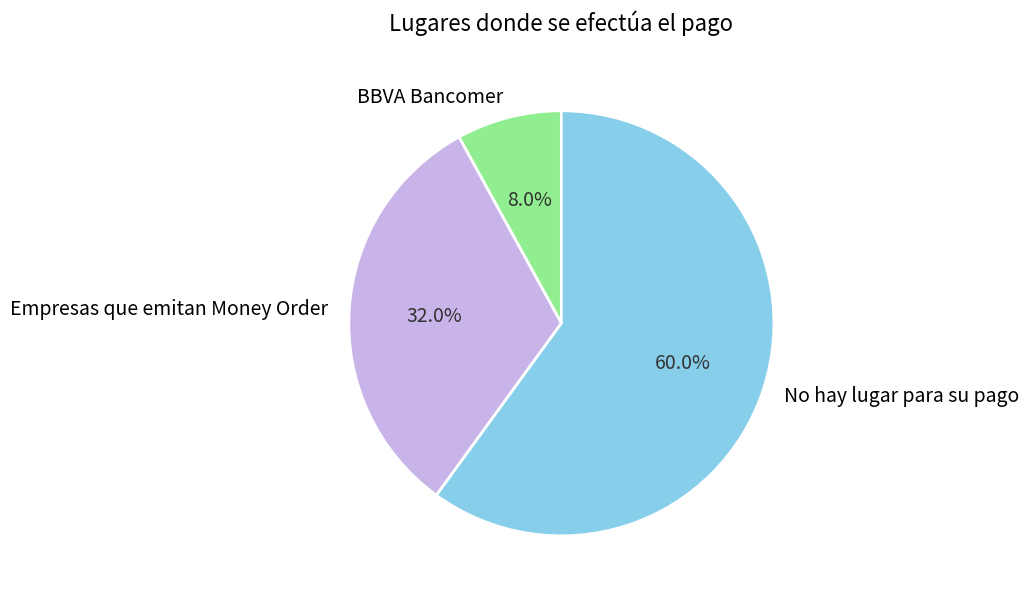

What percentage is the Empresas que emitan Money Order slice, to the nearest percent?

32%